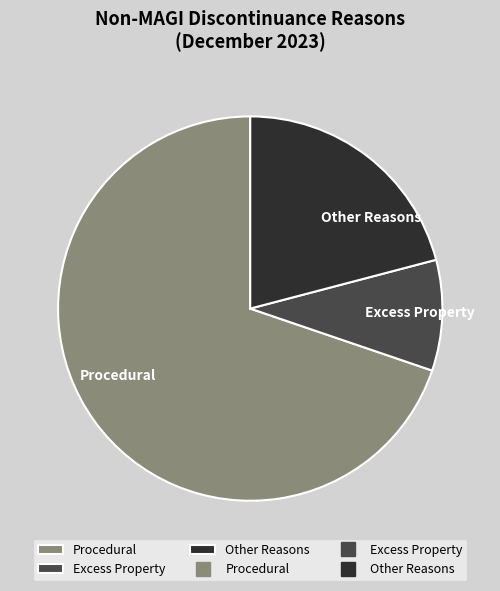

Combined, do Procedural and Other Reasons account for over 50%?

Yes